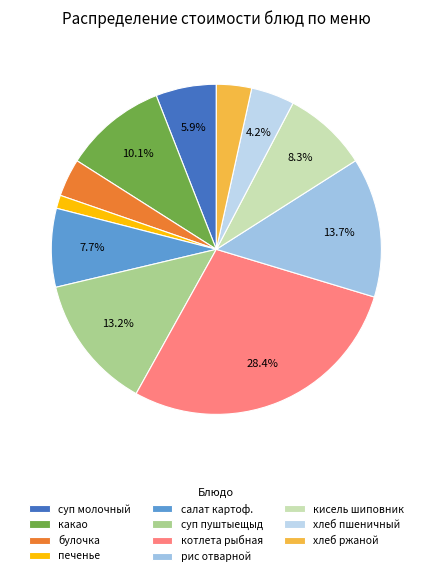

Which slice is the smallest?

печенье